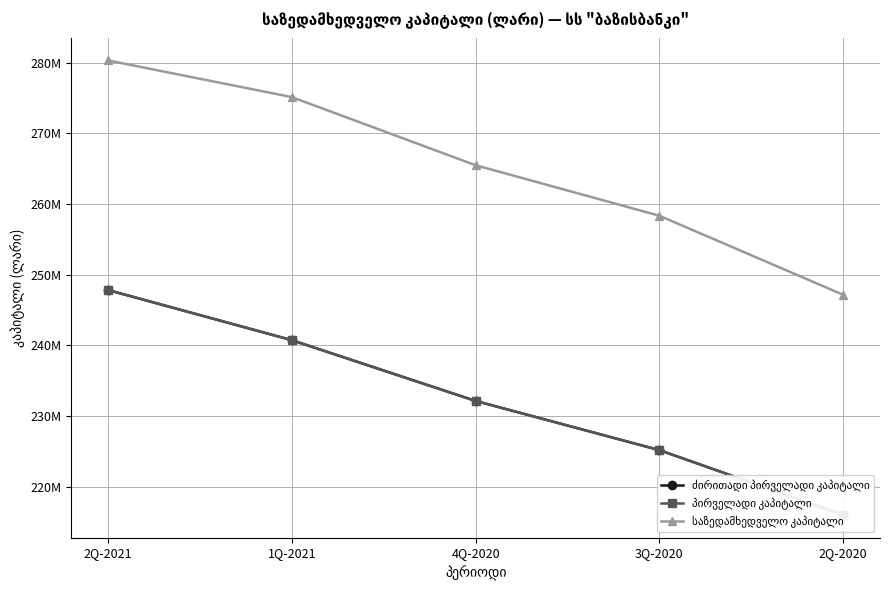

Reading left to right, extract all data points from this chart.

ძირითადი პირველადი კაპიტალი: 247816256.6	240719372.5	232115414.3	225149320.1	215968401.2
პირველადი კაპიტალი: 247816256.6	240719372.5	232115414.3	225149320.1	215968401.2
საზედამხედველო კაპიტალი: 280321900.1	275128392.1	265483867.8	258330127.0	247142333.5